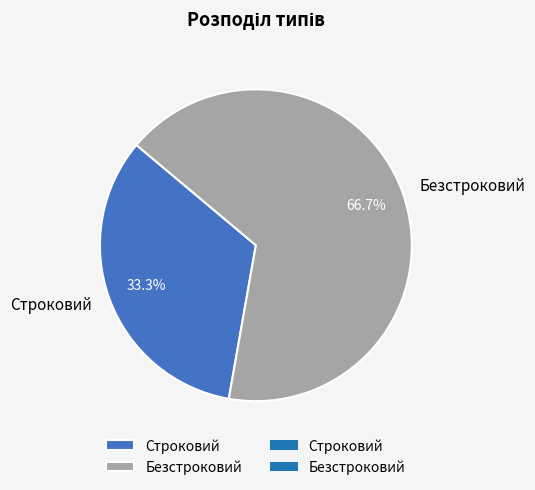

True or false: Безстроковий accounts for 77% of the total.

False